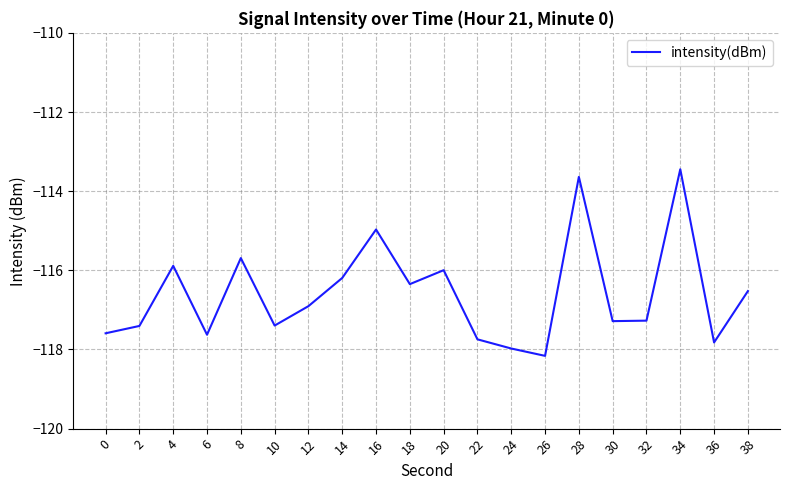

The value at 38 is -116.5. True or false?

True